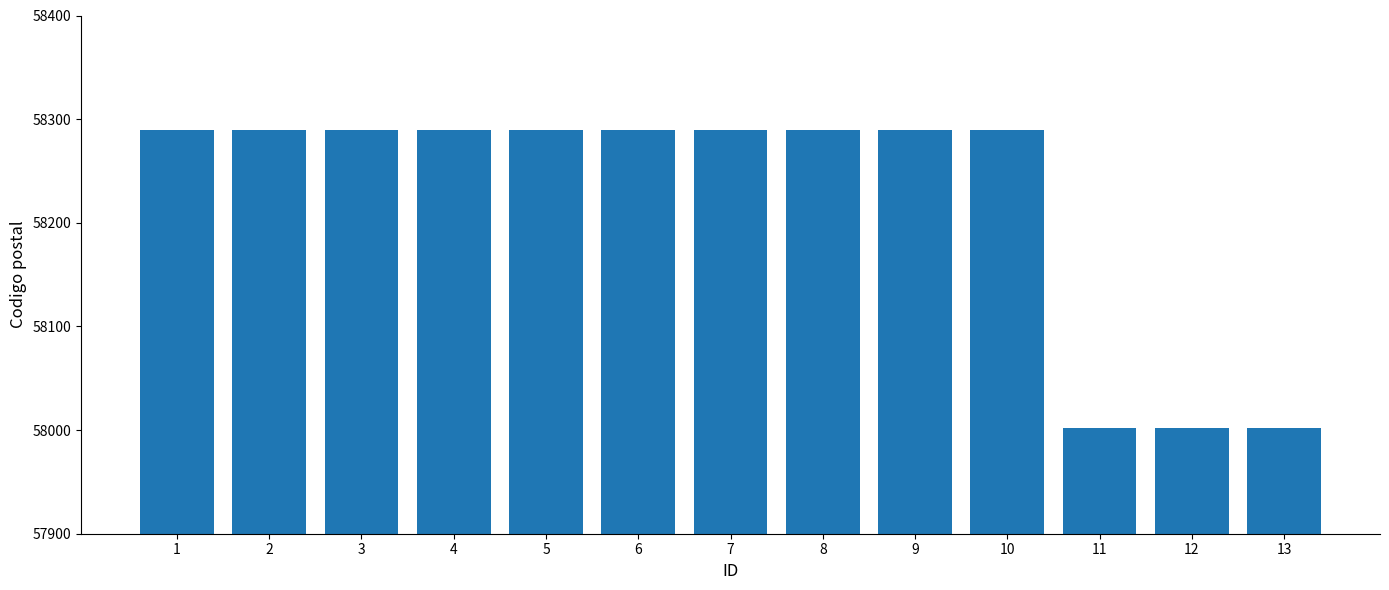

Reading right to left, list all the values displayed in this chart.

58002	58002	58002	58290	58290	58290	58290	58290	58290	58290	58290	58290	58290